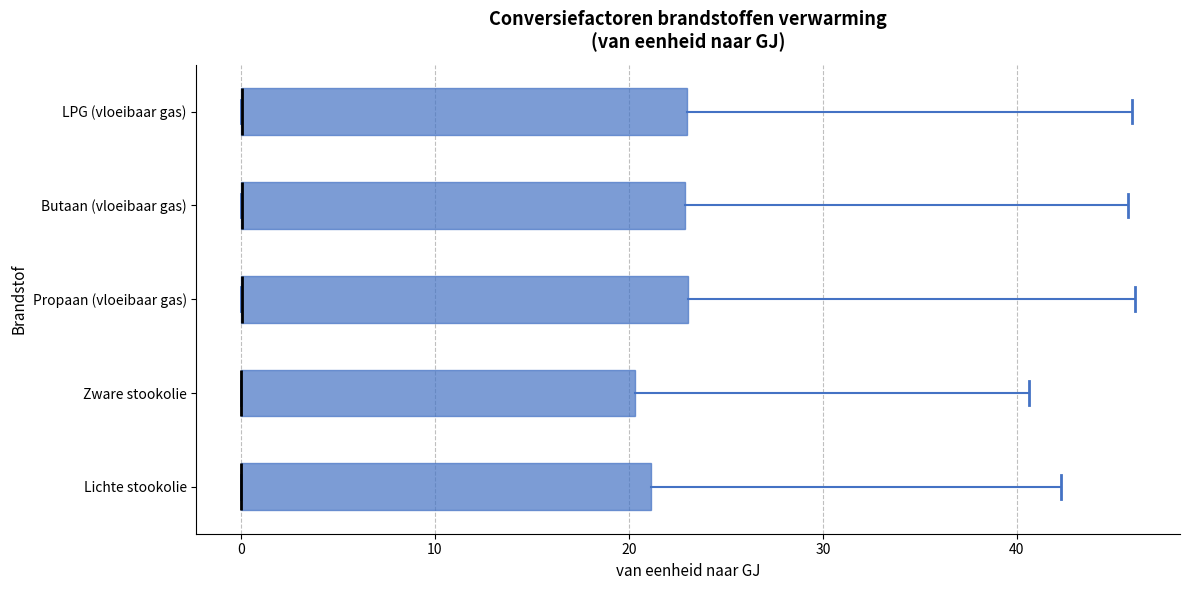

Reading bottom to top, read every box against the x-axis: the position of its median line, the range the box covers, and the ends of its whiskers. The values are not printed on the chart, so give them approximately, as read against the axis.

Lichte stookolie: median 0 (drawn on the box's left edge), box 0 to 21, whiskers 0 to 42
Zware stookolie: median 0 (drawn on the box's left edge), box 0 to 20, whiskers 0 to 41
Propaan (vloeibaar gas): median 0 (drawn on the box's left edge), box 0 to 23, whiskers 0 to 46
Butaan (vloeibaar gas): median 0 (drawn on the box's left edge), box 0 to 23, whiskers 0 to 46
LPG (vloeibaar gas): median 0 (drawn on the box's left edge), box 0 to 23, whiskers 0 to 46